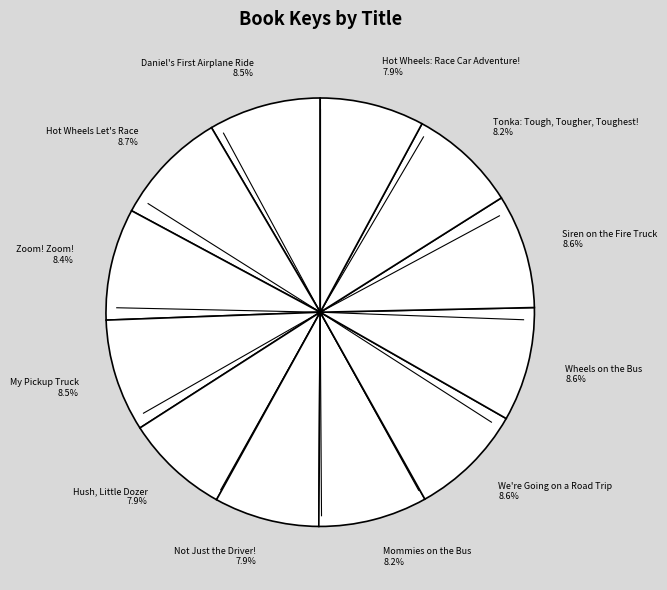

Approximately how many times larger is the value at Siren on the Fire Truck compared to Hot Wheels Let's Race?

1.0